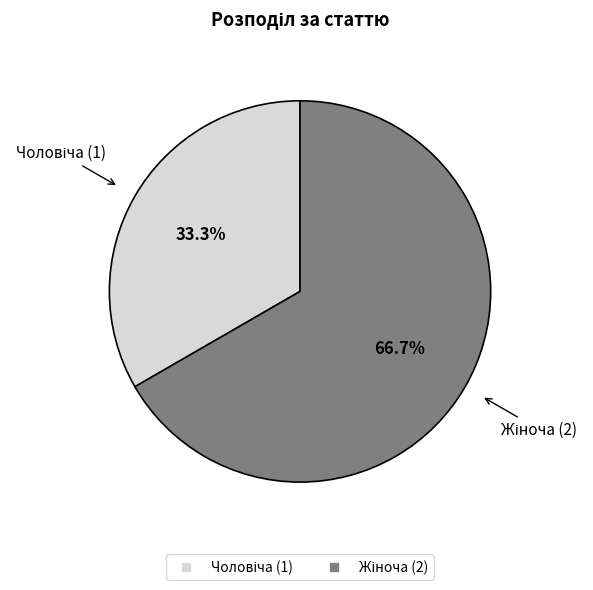

Does any single category account for the majority?

Yes